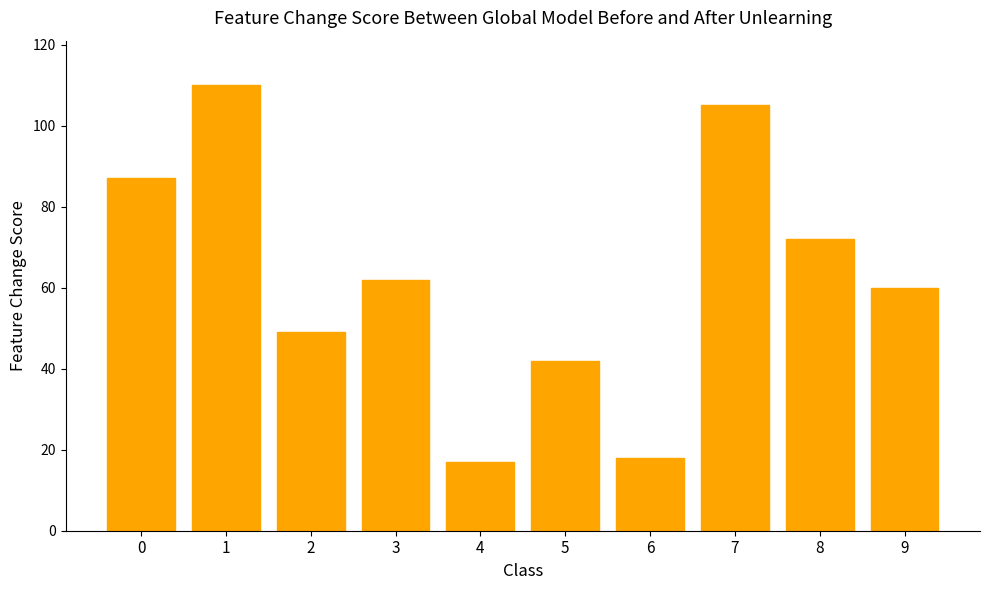

The value at 5 is 42. True or false?

True